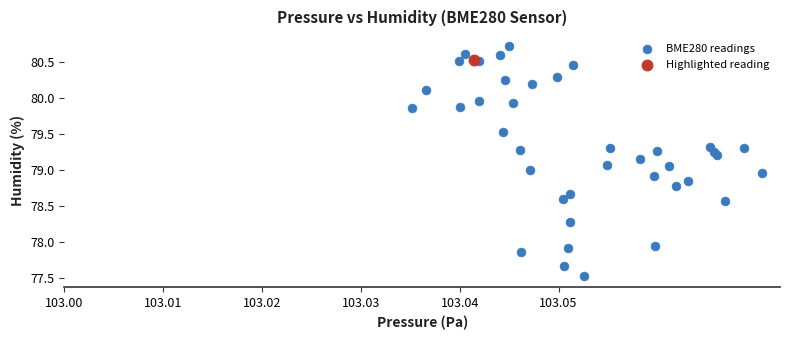

What are all the series names shown in the legend?

BME280 readings, Highlighted reading